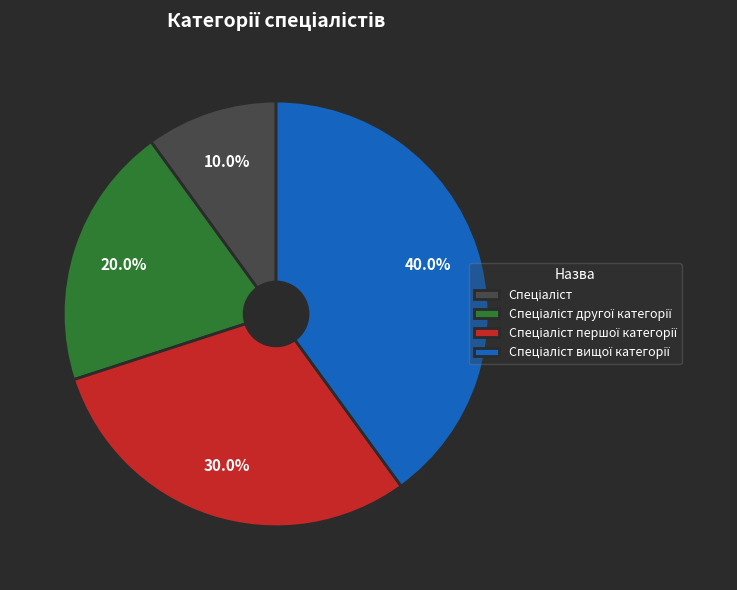

Does any single category account for the majority?

No